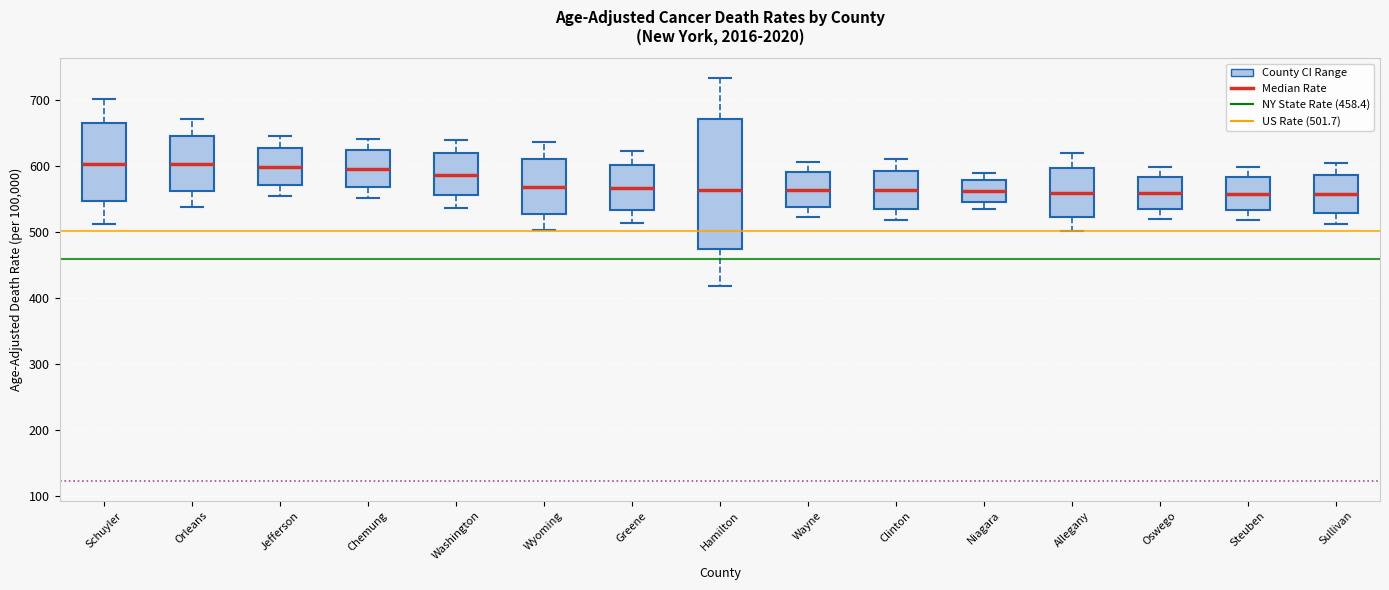

Reading left to right, read every box against the y-axis: the position of its median line, the range the box covers, and the ends of its whiskers. The values are not printed on the chart, so give them approximately, as read against the axis.

Schuyler: median 600, box 550 to 660, whiskers 510 to 700
Orleans: median 600, box 560 to 650, whiskers 540 to 670
Jefferson: median 600, box 570 to 630, whiskers 550 to 650
Chemung: median 600, box 570 to 620, whiskers 550 to 640
Washington: median 590, box 560 to 620, whiskers 540 to 640
Wyoming: median 570, box 530 to 610, whiskers 500 to 640
Greene: median 570, box 530 to 600, whiskers 510 to 620
Hamilton: median 560, box 470 to 670, whiskers 420 to 730
Wayne: median 560, box 540 to 590, whiskers 520 to 610
Clinton: median 560, box 530 to 590, whiskers 520 to 610
Niagara: median 560, box 550 to 580, whiskers 540 to 590
Allegany: median 560, box 520 to 600, whiskers 500 to 620
Oswego: median 560, box 530 to 580, whiskers 520 to 600
Steuben: median 560, box 530 to 580, whiskers 520 to 600
Sullivan: median 560, box 530 to 590, whiskers 510 to 600